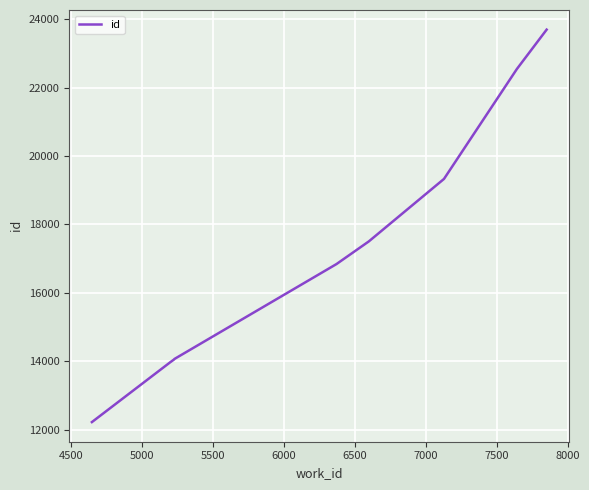

What is the difference between the maximum and minimum values?

11466